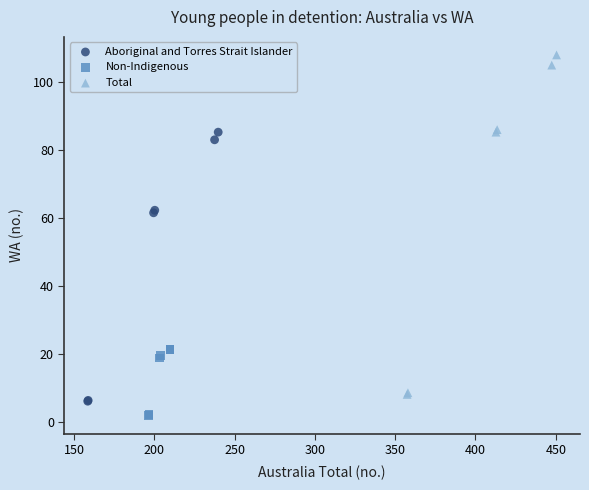

Which series has the widest spread of Y values?

Total